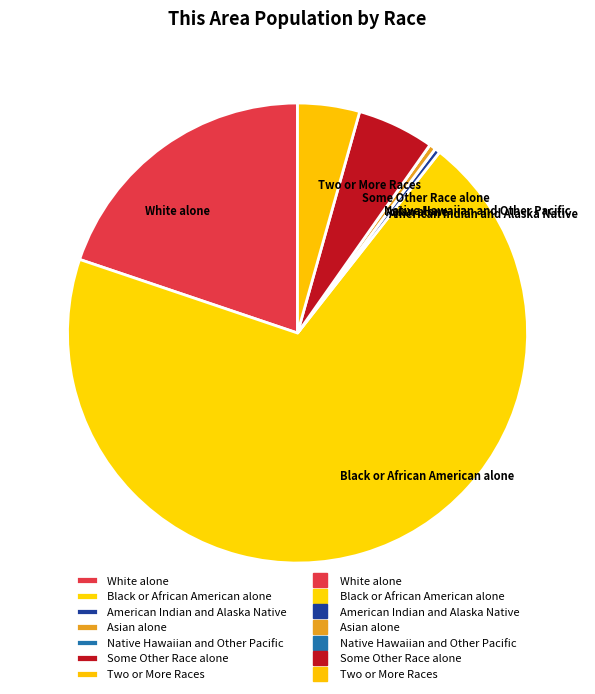

Do Black or African American alone and Asian alone together represent more than half of the pie?

Yes